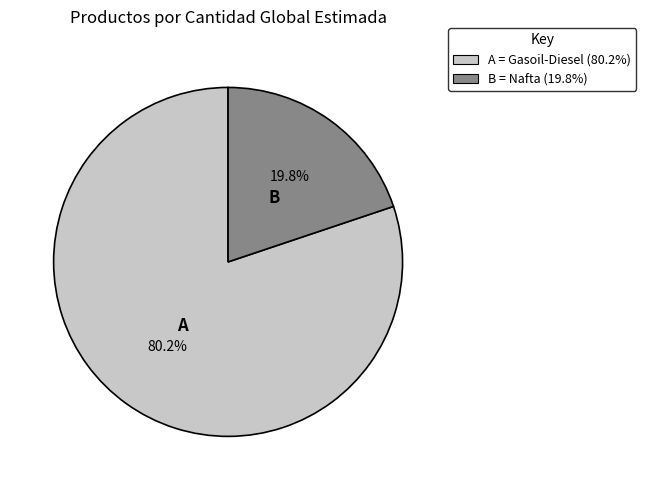

To the nearest percent, what is the difference between the largest and smallest slice percentages?

60%